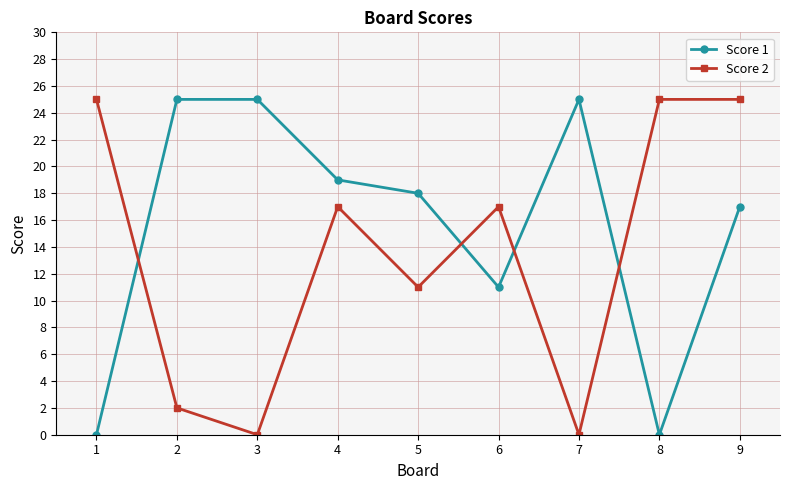

How many interior local valleys does the Score 1 series have?

2